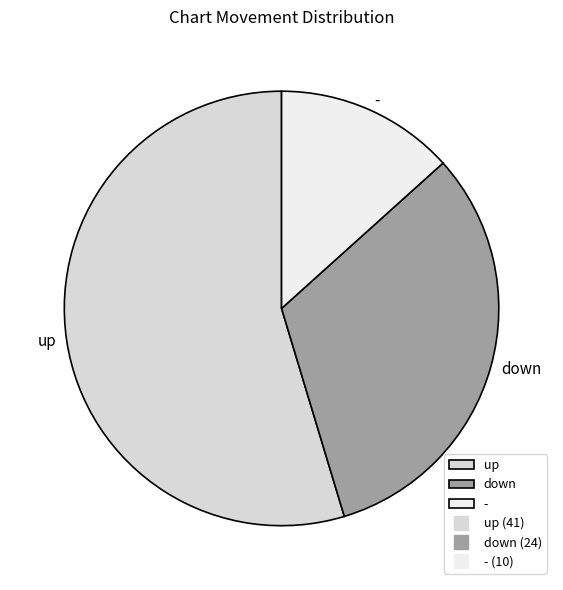

Rank the categories by value from lowest to highest.

-, down, up